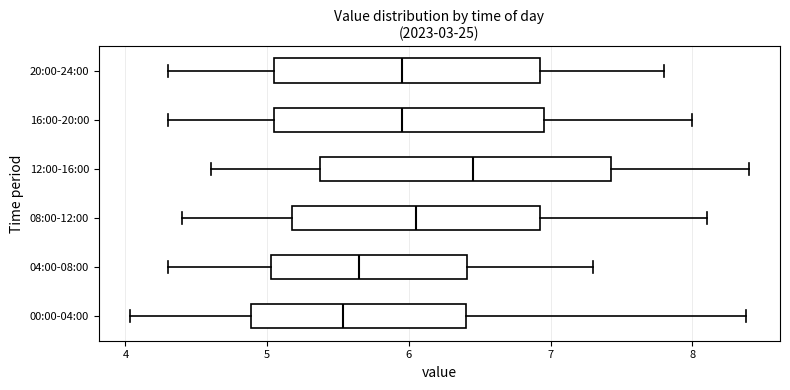

Which box is the widest, from its left edge to its right edge?

12:00-16:00